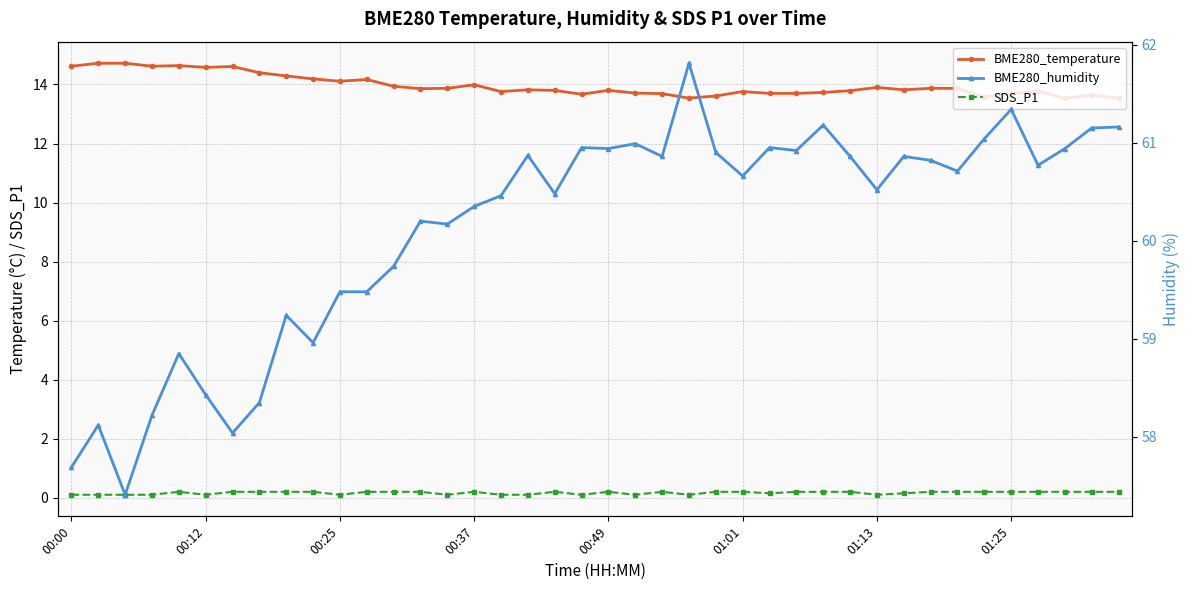

How many lines are shown in the chart?

3